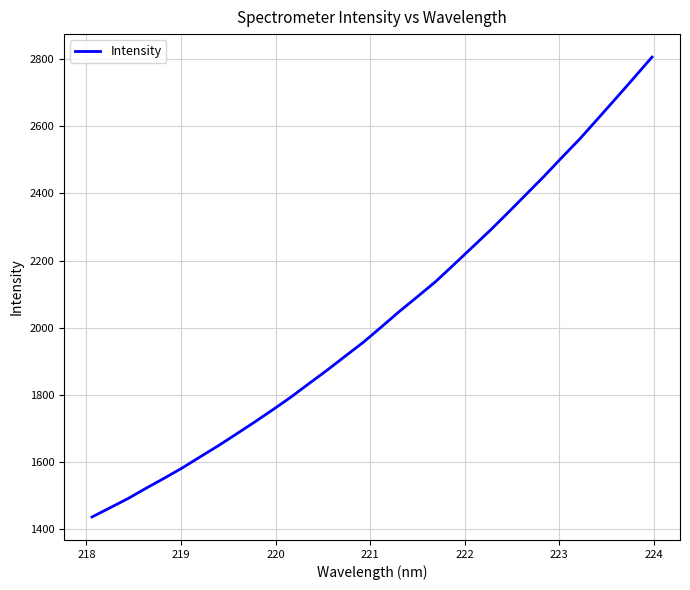

What is the maximum value shown in the chart?

2805.2